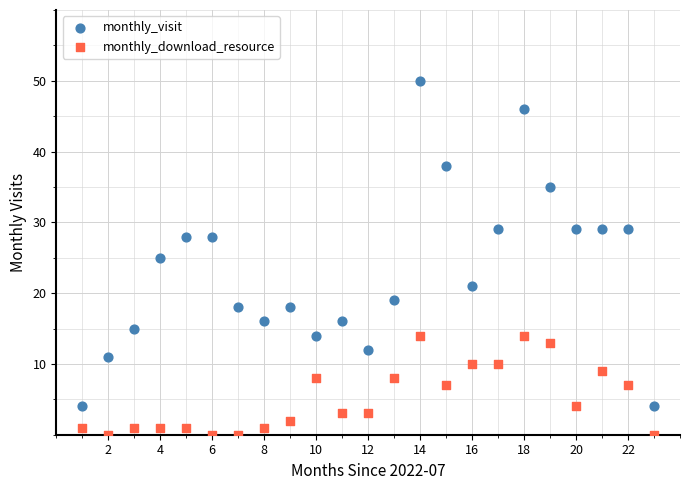

Across all data points, what is the range of Y values (max minus min)?

50